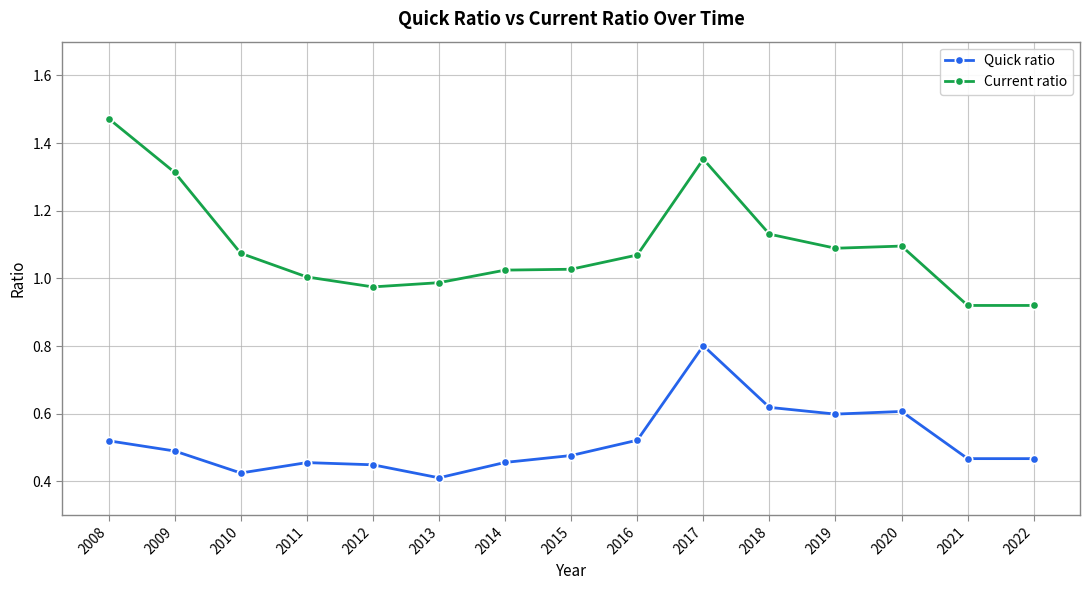

At which label does Quick ratio reach its minimum?

2013